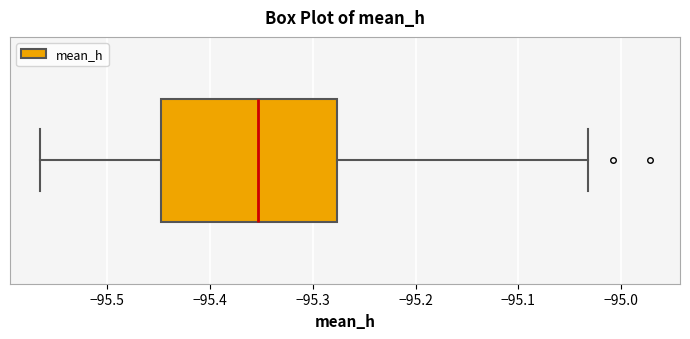

Where does the left whisker of the box end on the x-axis? The values are not printed on the chart, so give them approximately, as read against the axis.

-95.56